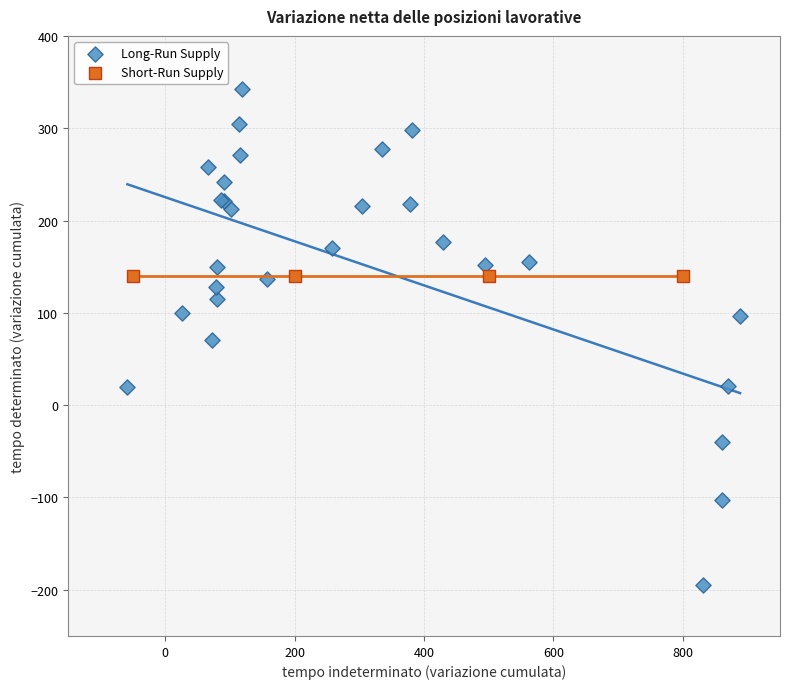

Which series contains the lowest Y value?

Long-Run Supply